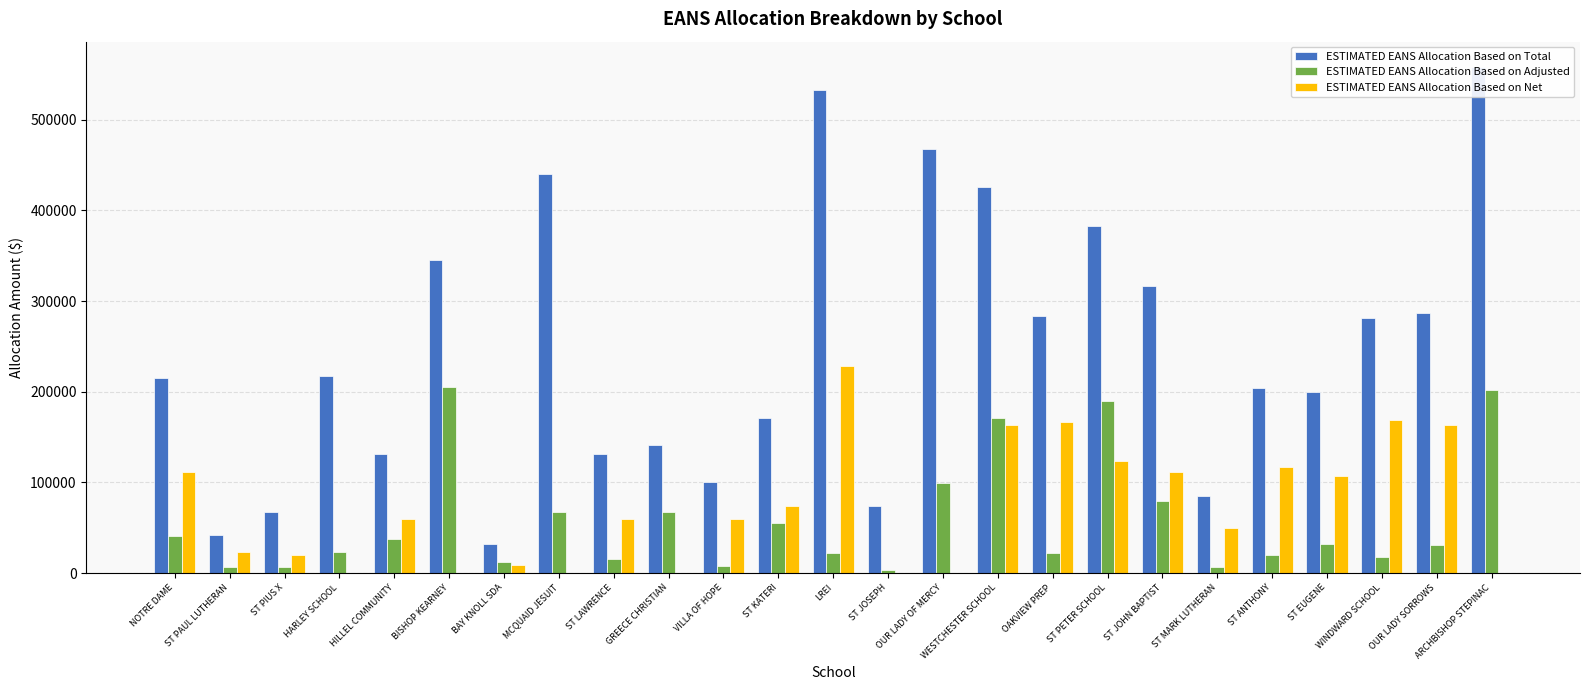

How many data points in ESTIMATED EANS Allocation Based on Adjusted are less than 31203?

12